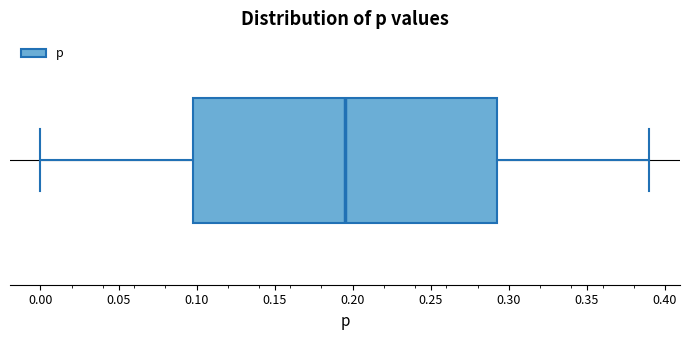

Where is the left edge of the box on the x-axis? The values are not printed on the chart, so give them approximately, as read against the axis.

0.100